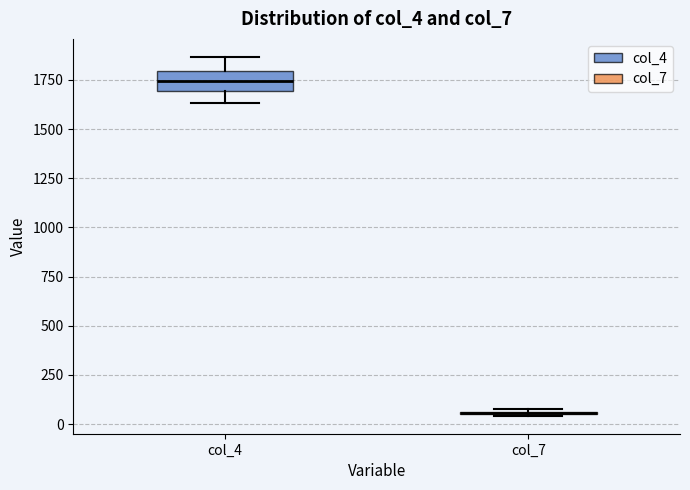

Reading left to right, read every box against the y-axis: the position of its median line, the range the box covers, and the ends of its whiskers. The values are not printed on the chart, so give them approximately, as read against the axis.

col_4: median 1750, box 1700 to 1800, whiskers 1650 to 1850
col_7: box collapsed to a line at 50, whiskers 50 to 100